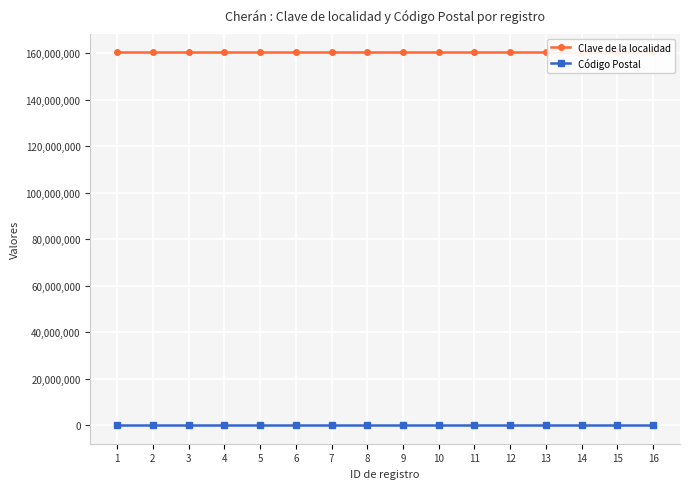

At 3, list the series in order from smallest to largest.

Código Postal, Clave de la localidad